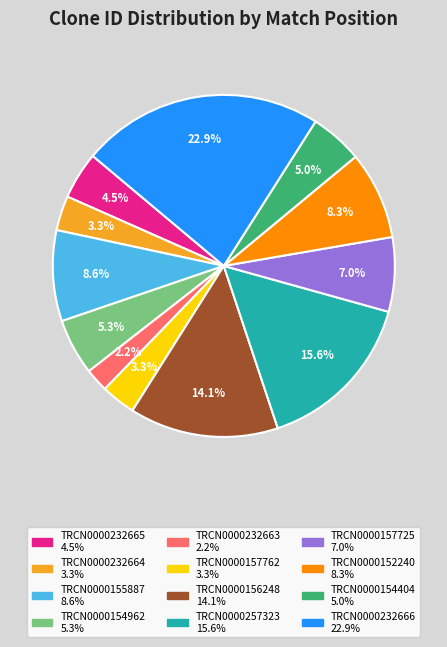

Which has a higher value, TRCN0000257323 or TRCN0000232664?

TRCN0000257323